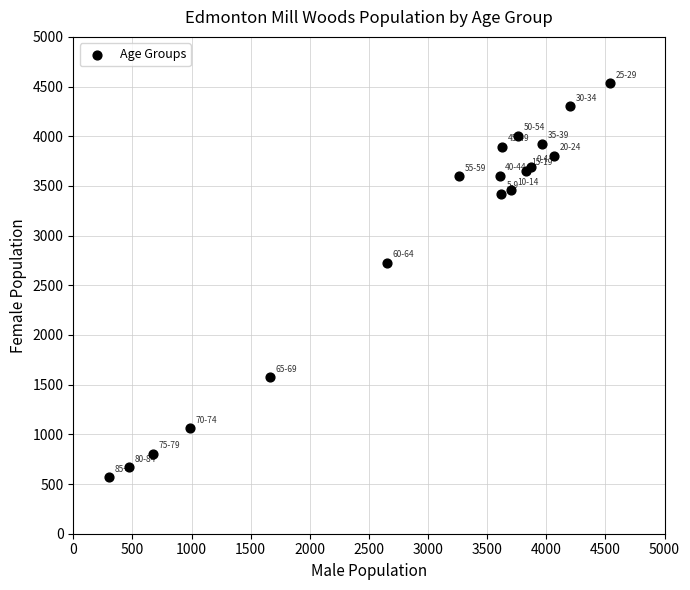

What Y value in the scatter plot is closest to 2552?

2725